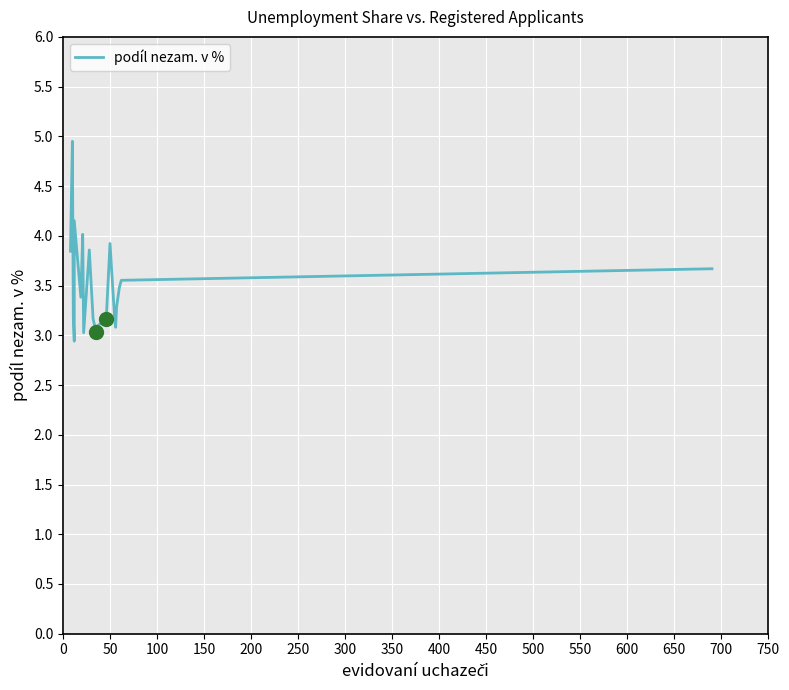

How many points are higher than both their immediate neighbors (excluding endpoints)?

5